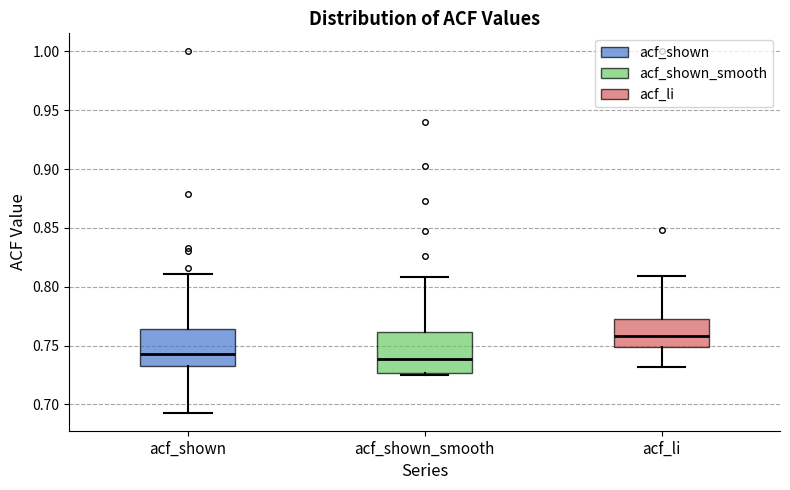

Reading left to right, read every box against the y-axis: the position of its median line, the range the box covers, and the ends of its whiskers. The values are not printed on the chart, so give them approximately, as read against the axis.

acf_shown: median 0.745, box 0.735 to 0.765, whiskers 0.695 to 0.810
acf_shown_smooth: median 0.740, box 0.725 to 0.760, whiskers 0.725 (just below the box's lower edge) to 0.810
acf_li: median 0.760, box 0.750 to 0.775, whiskers 0.730 to 0.810